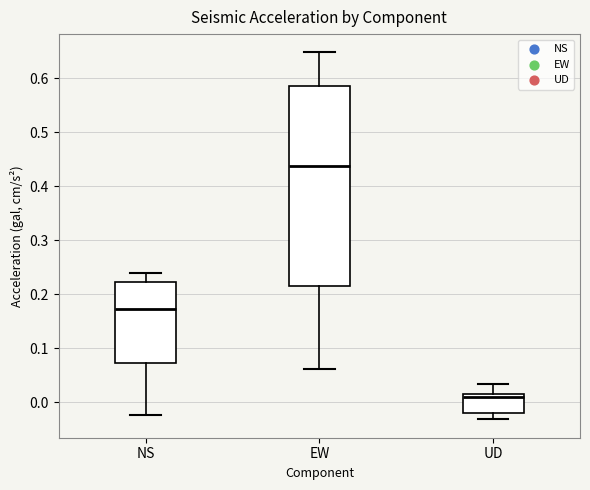

Which box's median line is the lowest?

UD